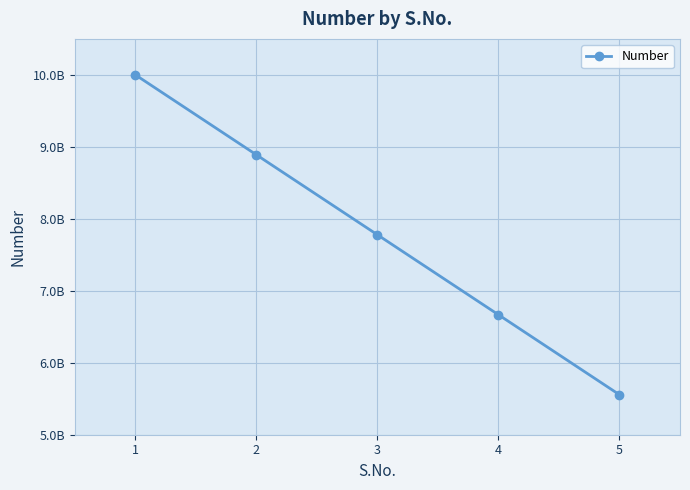

Is this an area chart (filled region under the line)?

No